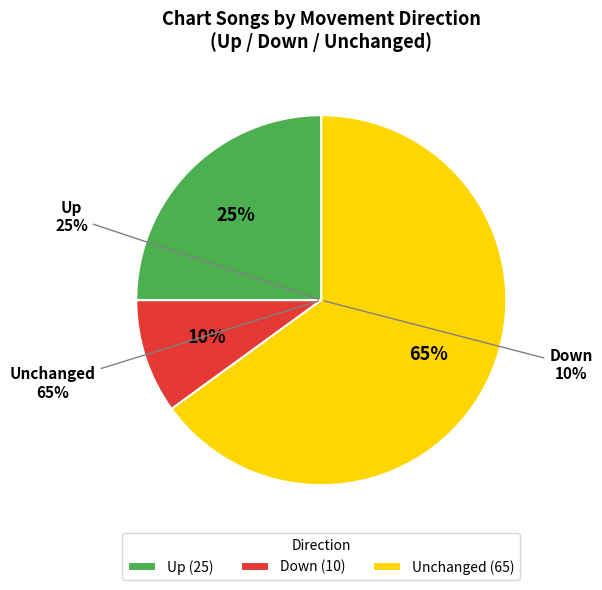

Count the number of slices in the pie.

3